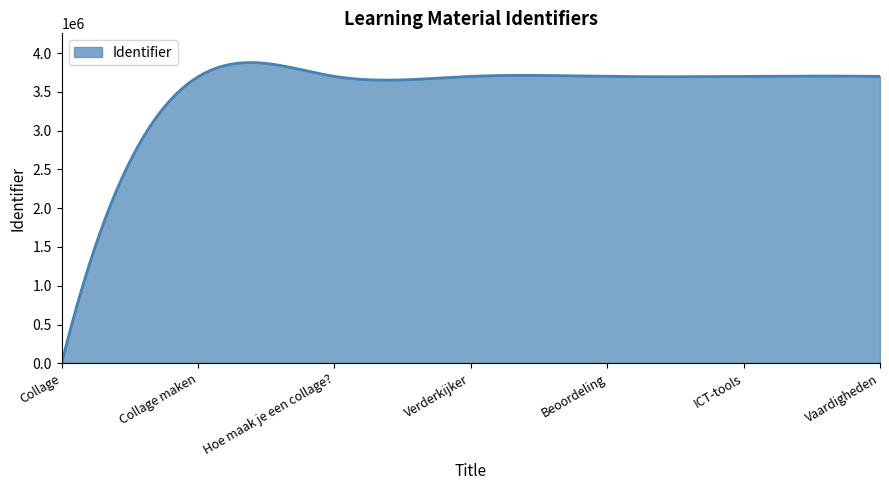

What is the greatest value displayed?

3877821.7